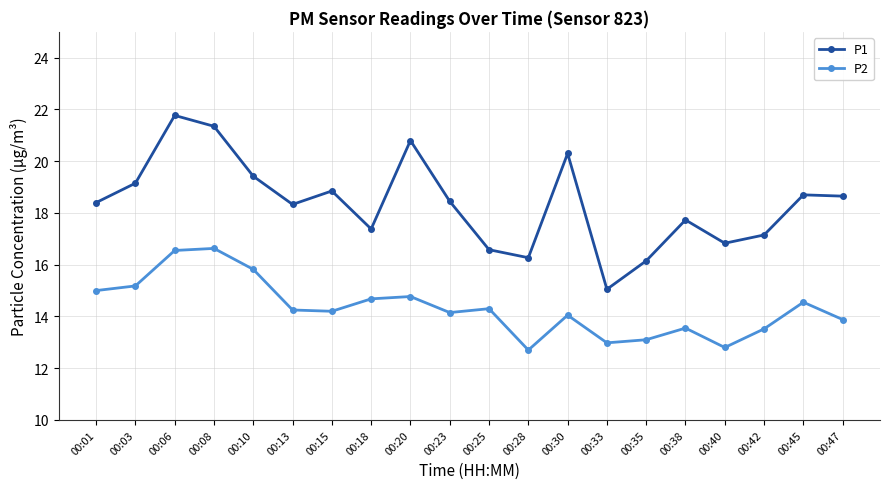

How many data points does each series have?

20